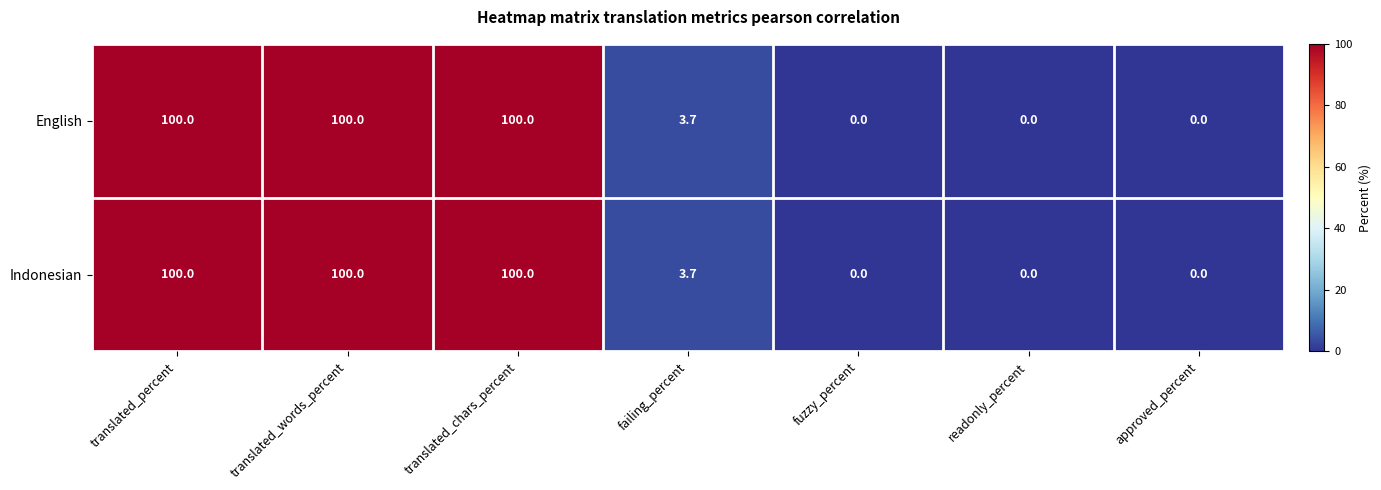

Reading left to right, extract all data points from this chart.

English: translated_percent=100.0	translated_words_percent=100.0	translated_chars_percent=100.0	failing_percent=3.7	fuzzy_percent=0.0	readonly_percent=0.0	approved_percent=0.0
Indonesian: translated_percent=100.0	translated_words_percent=100.0	translated_chars_percent=100.0	failing_percent=3.7	fuzzy_percent=0.0	readonly_percent=0.0	approved_percent=0.0